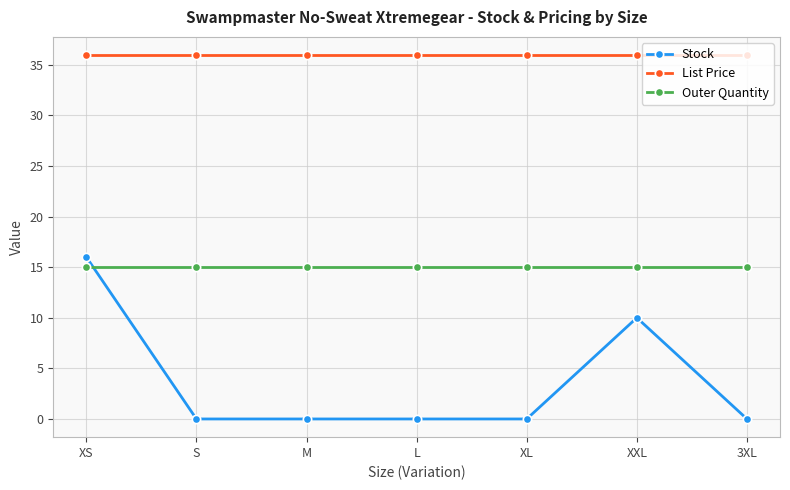

Is the value of Outer Quantity at L greater than the value of Stock at S?

Yes